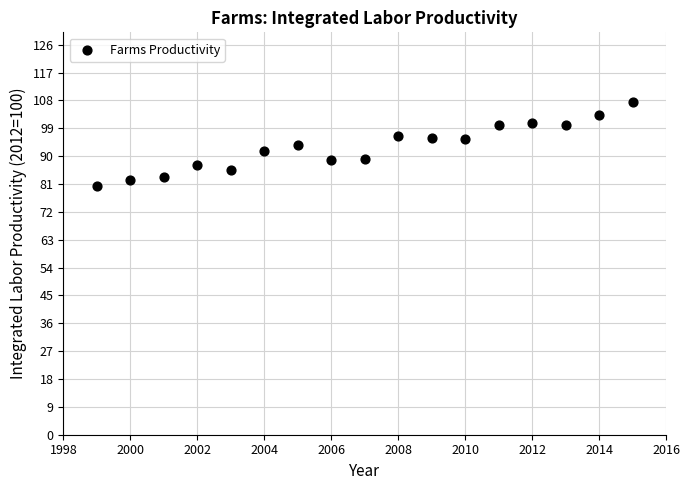

What is the range of Y values (max minus min)?

27.2